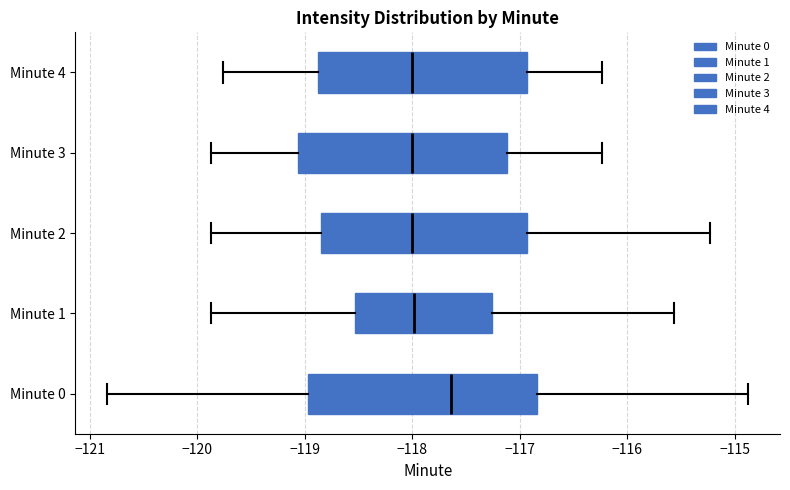

Where is the right edge of the box for Minute 4 on the x-axis? The values are not printed on the chart, so give them approximately, as read against the axis.

-116.9